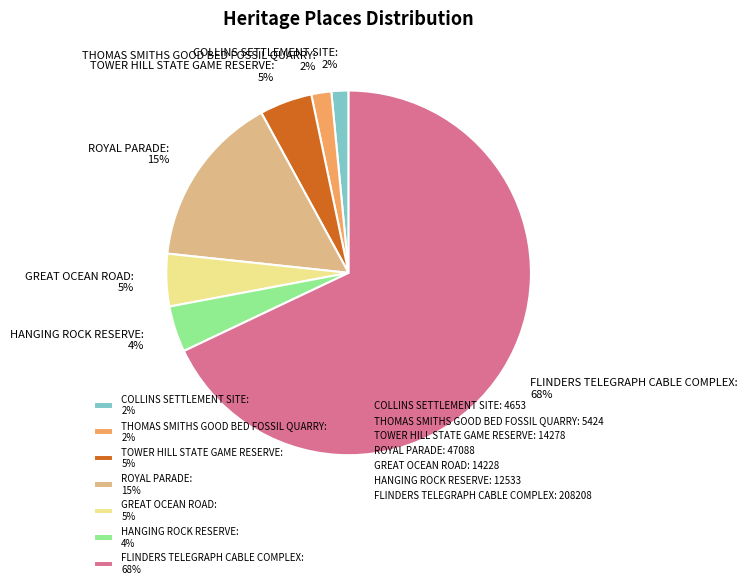

How many segments does this pie chart have?

7